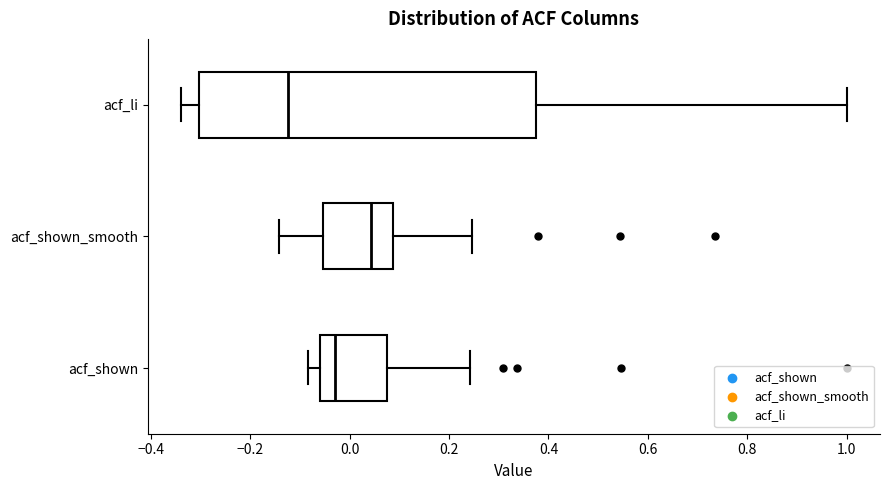

Reading bottom to top, read every box against the x-axis: the position of its median line, the range the box covers, and the ends of its whiskers. The values are not printed on the chart, so give them approximately, as read against the axis.

acf_shown: median -0.02, box -0.06 to 0.08, whiskers -0.08 to 0.24
acf_shown_smooth: median 0.04, box -0.06 to 0.08, whiskers -0.14 to 0.24
acf_li: median -0.12, box -0.30 to 0.38, whiskers -0.34 to 1.00